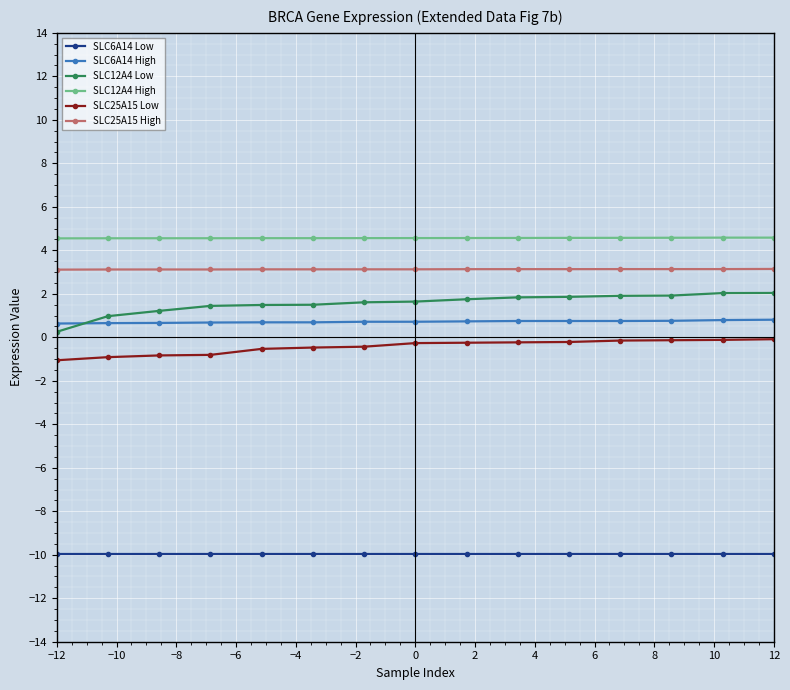

True or false: SLC12A4 High and SLC25A15 Low intersect in this chart.

False